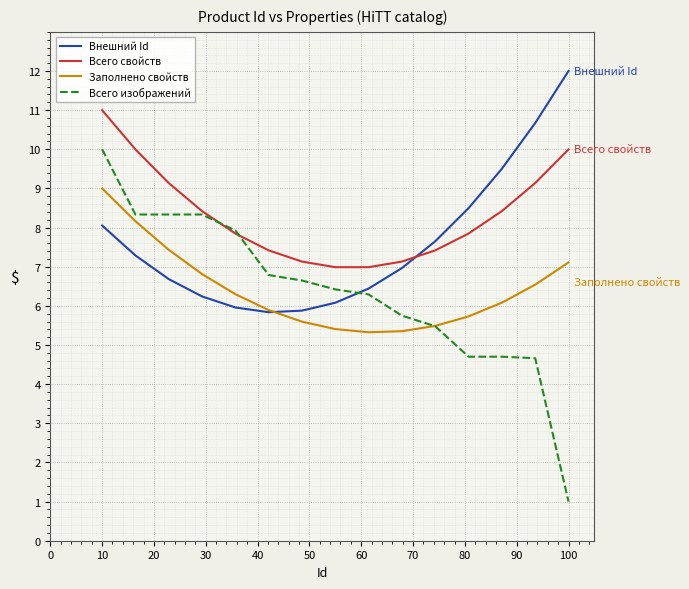

List the series in order of their peak value, lowest first.

Заполнено свойств, Всего изображений, Всего свойств, Внешний Id